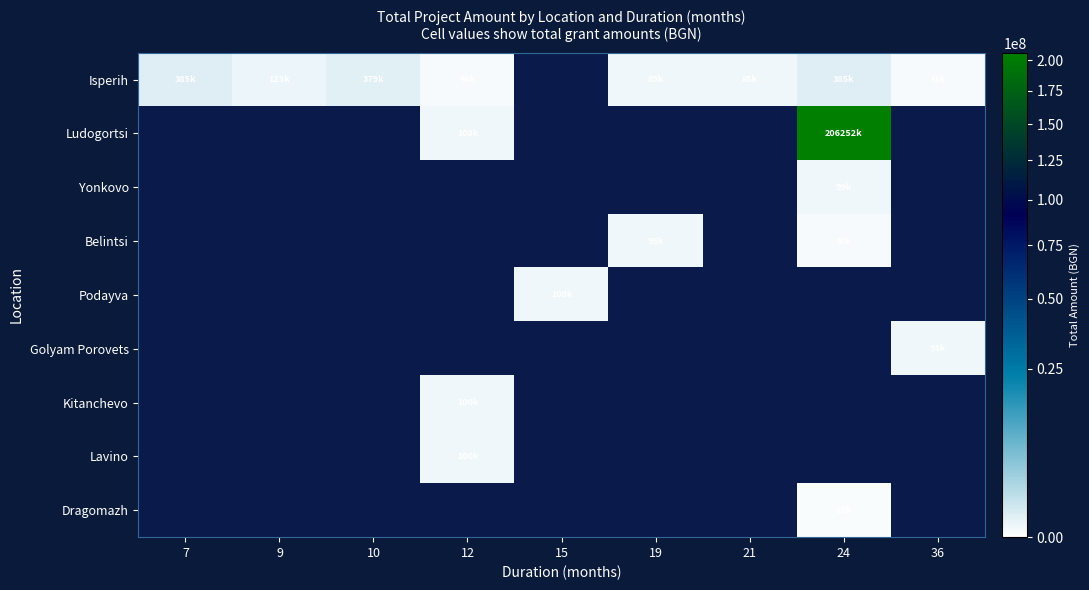

Between 10 and 12, which is larger?

10